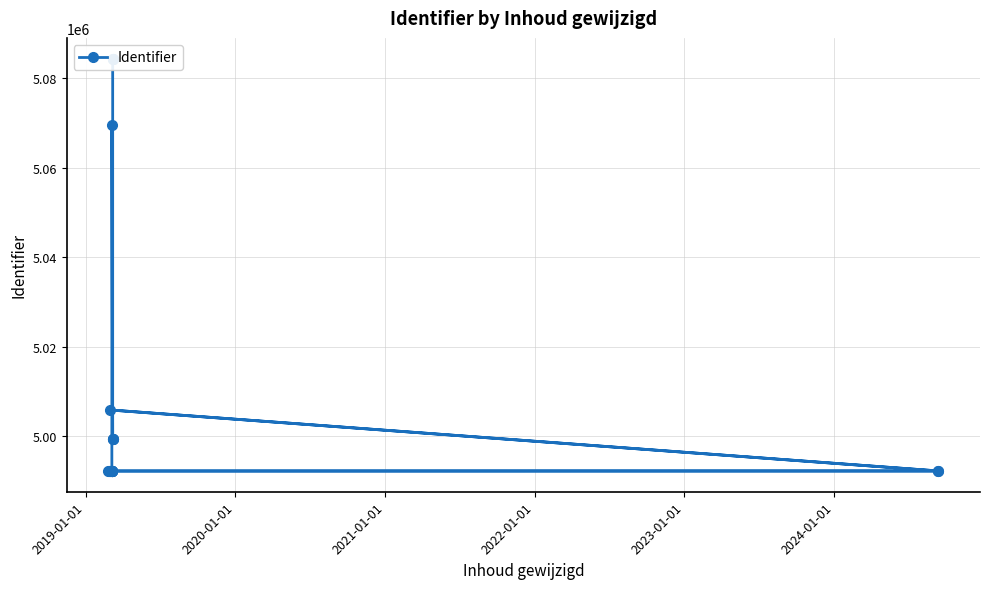

How many points are lower than both their immediate neighbors (excluding endpoints)?

2